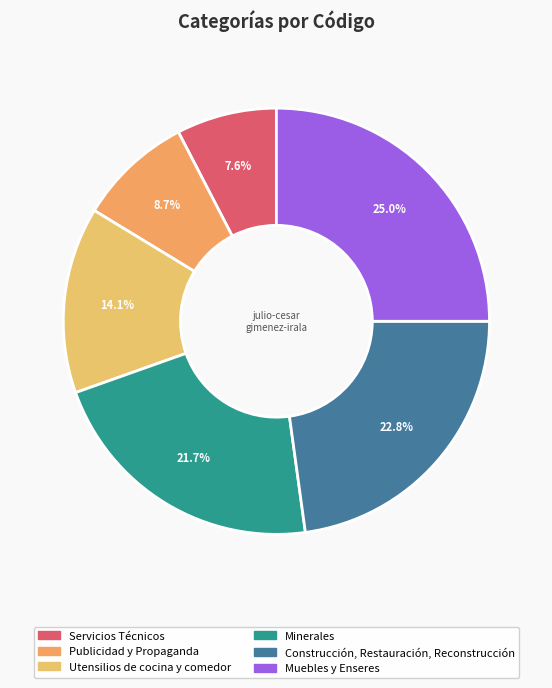

What percentage do Publicidad y Propaganda and Muebles y Enseres together represent?

33.7%